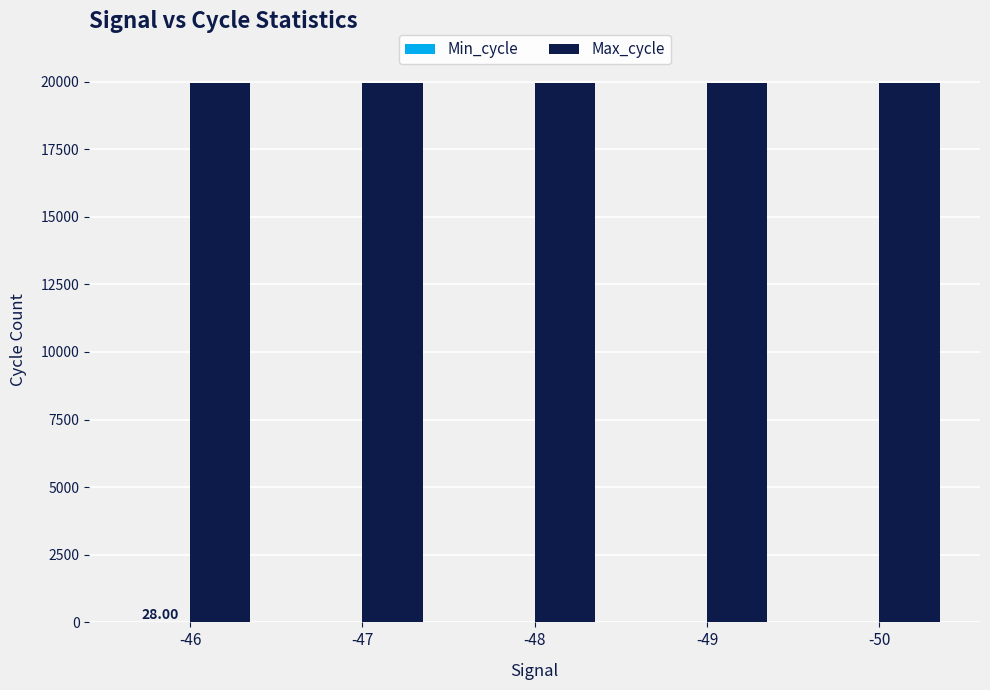

What is the sum of all Min_cycle values?

140.9